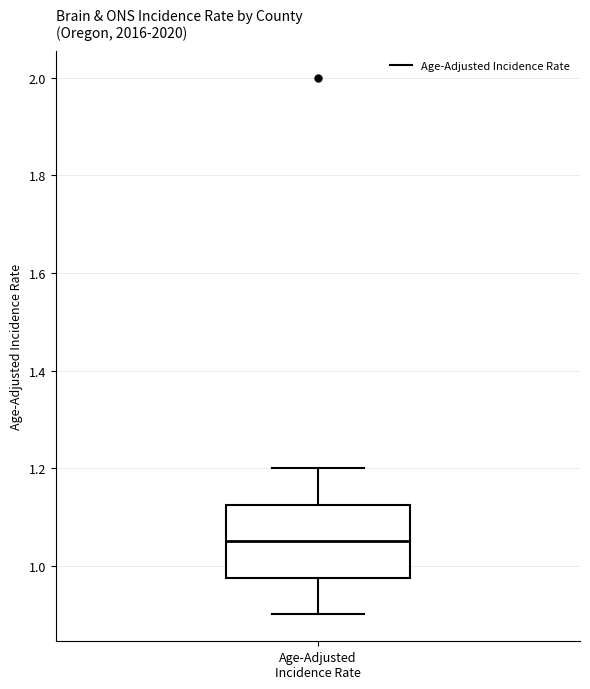

Read this box plot against the y-axis: the position of the median line, the range covered by the box, and the ends of both whiskers. The values are not printed on the chart, so give them approximately, as read against the axis.

median 1.06, box 0.98 to 1.12, whiskers 0.90 to 1.20